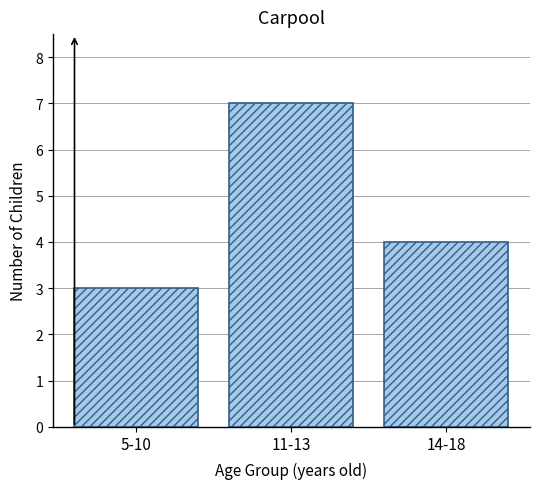

Reading left to right, list all the values displayed in this chart.

5-10=3	11-13=7	14-18=4